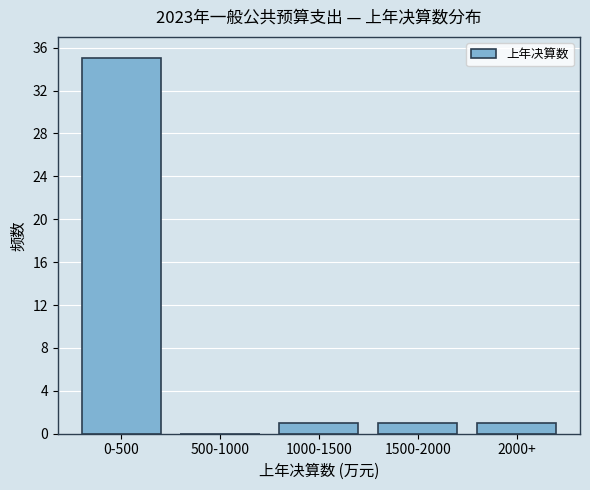

Reading left to right, what are all the values shown in this chart?

0-500=35	500-1000=0	1000-1500=1	1500-2000=1	2000+=1